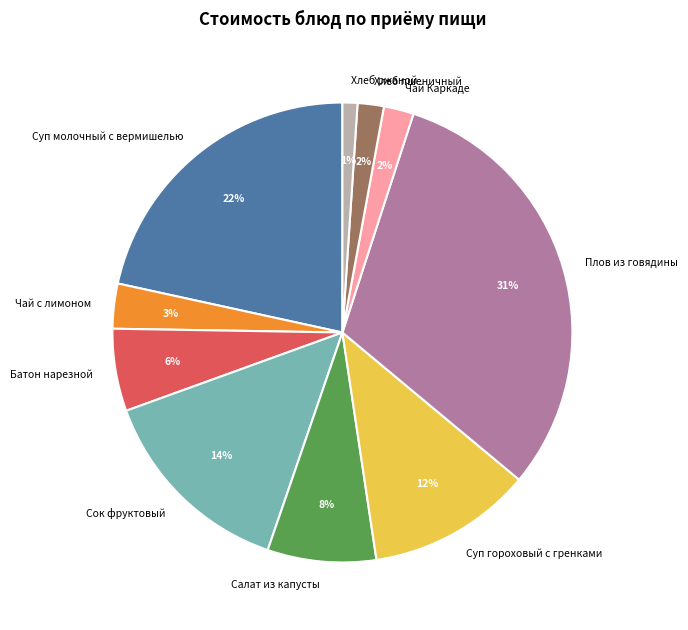

To the nearest percent, what portion does Суп молочный с вермишелью represent?

22%